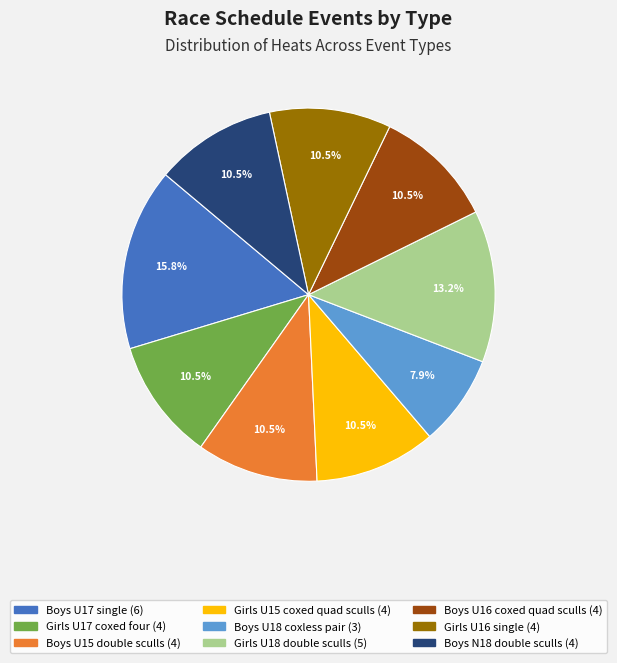

True or false: Girls U17 coxed four accounts for 1% of the total.

False